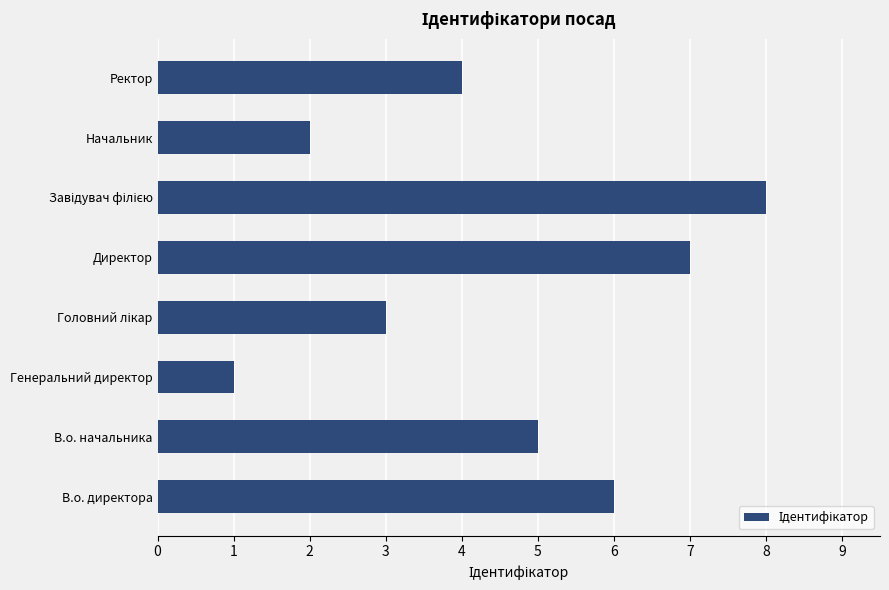

True or false: the data shows 6 at В.о. директора.

True